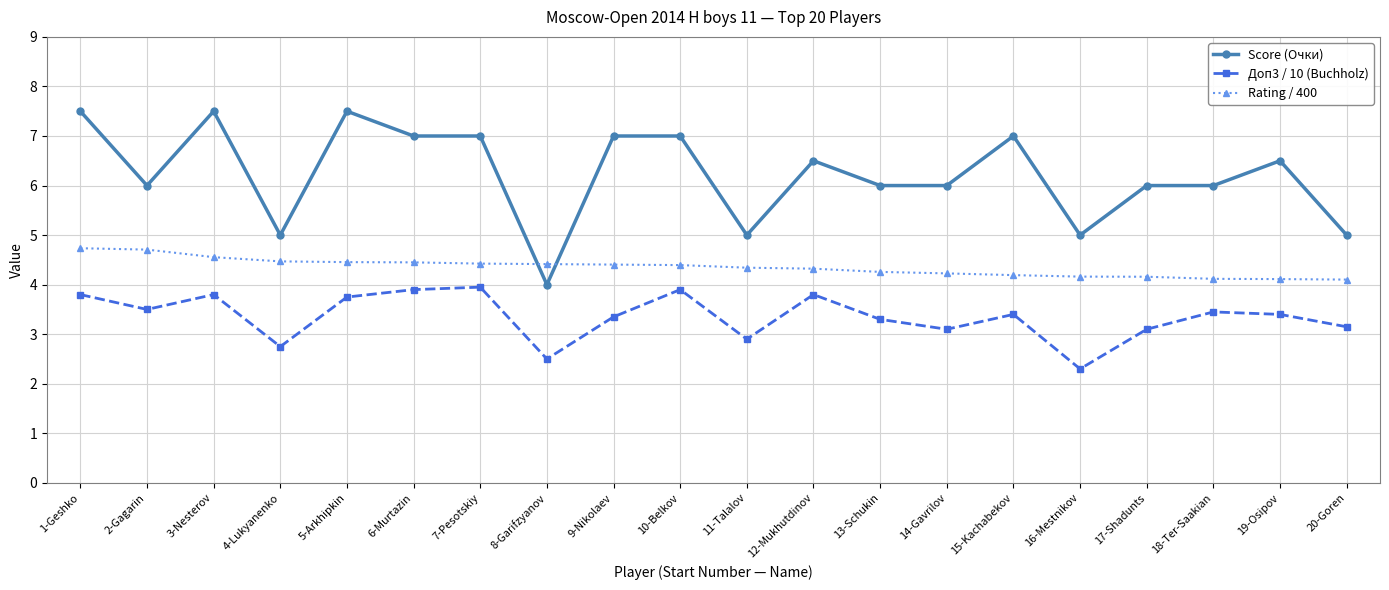

What is the value of the Rating / 400 point at the 2nd from the left?

4.7